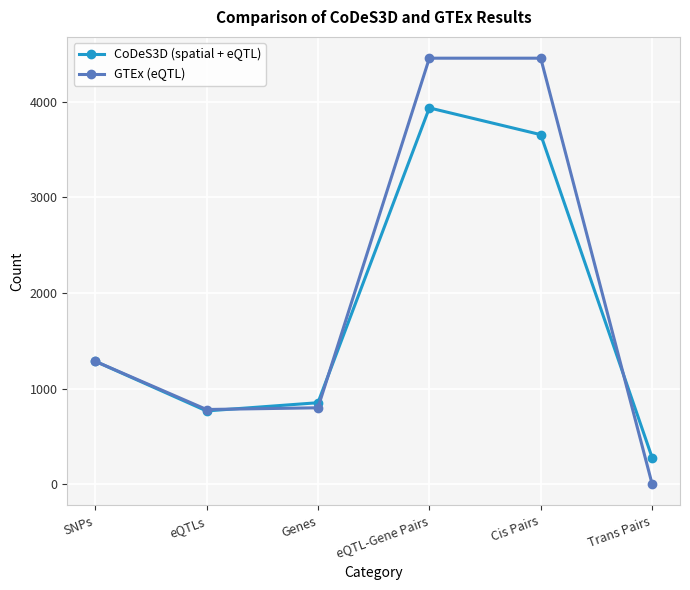

Which series has the largest range (max minus min)?

GTEx (eQTL)